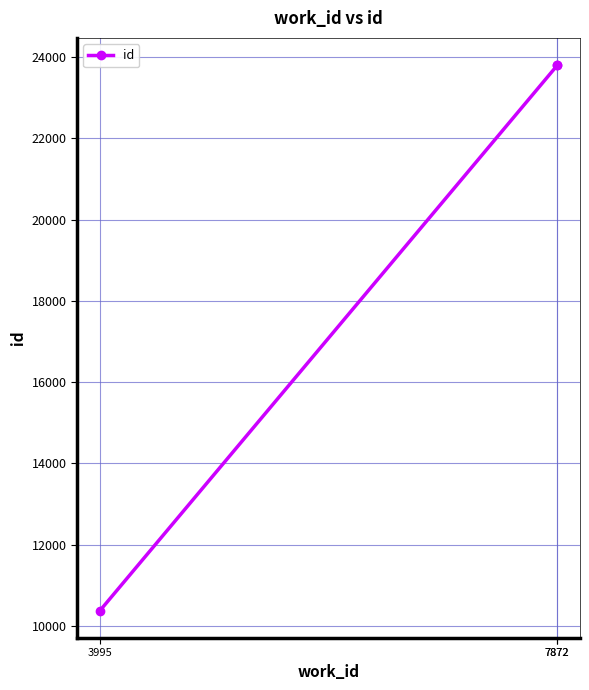

What value does the data have at 7872, to the nearest 100?

23800